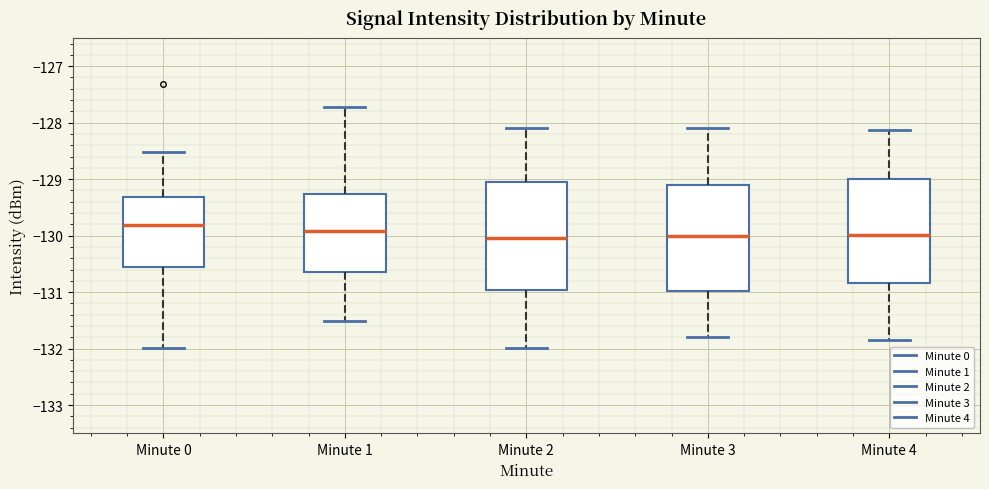

Where is the lower edge of the box for Minute 3 on the y-axis? The values are not printed on the chart, so give them approximately, as read against the axis.

-131.0